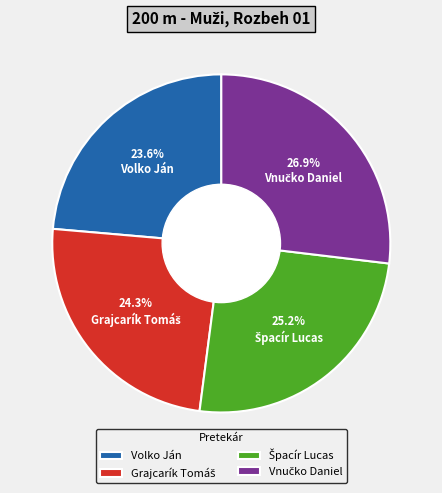

Which slice is the smallest?

Volko Ján